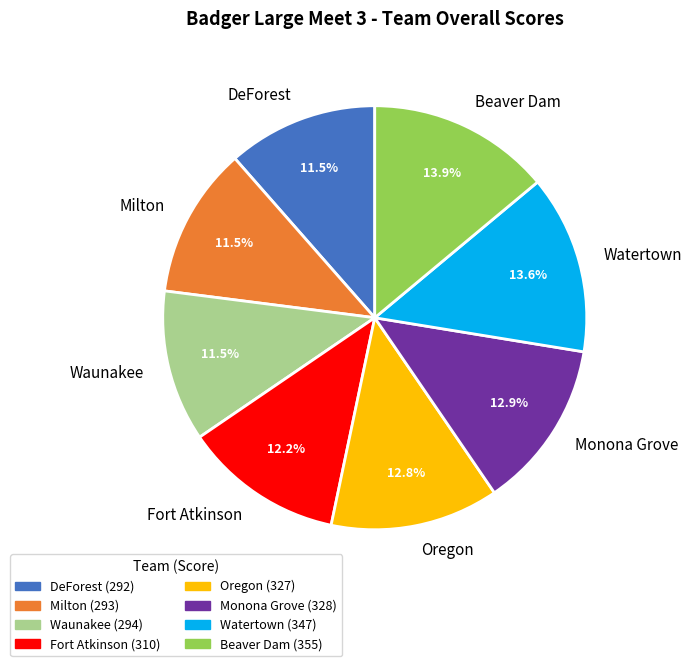

How much of the chart is everything except Oregon?

87.2%